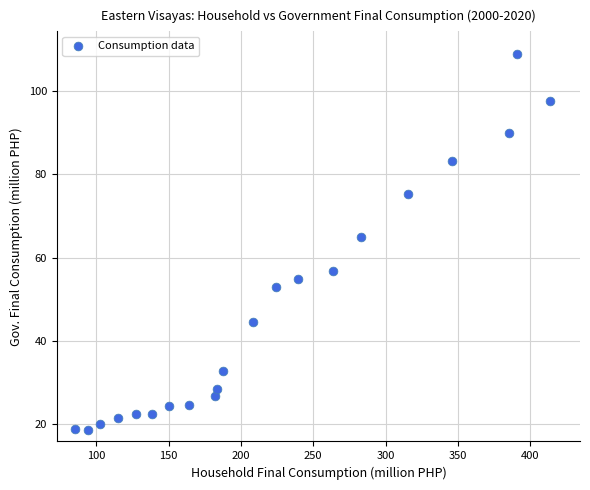

What is the range of X values (max minus min)?

328.2